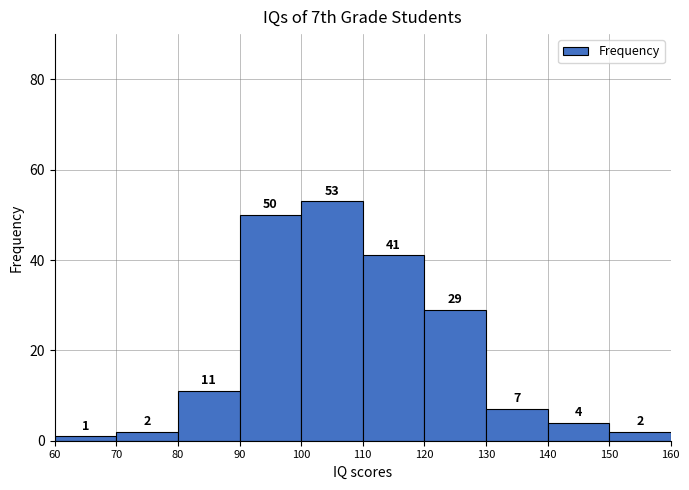

How tall is the bar that spans 110 to 120 on the x-axis?

41